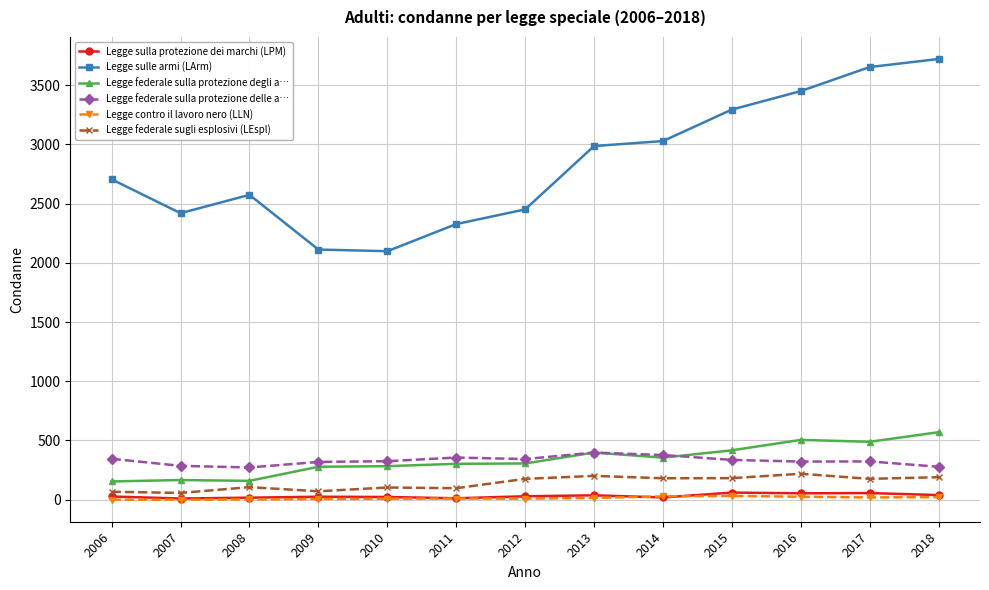

Where does the Legge federale sulla protezione delle a… series first go above 325?

2006